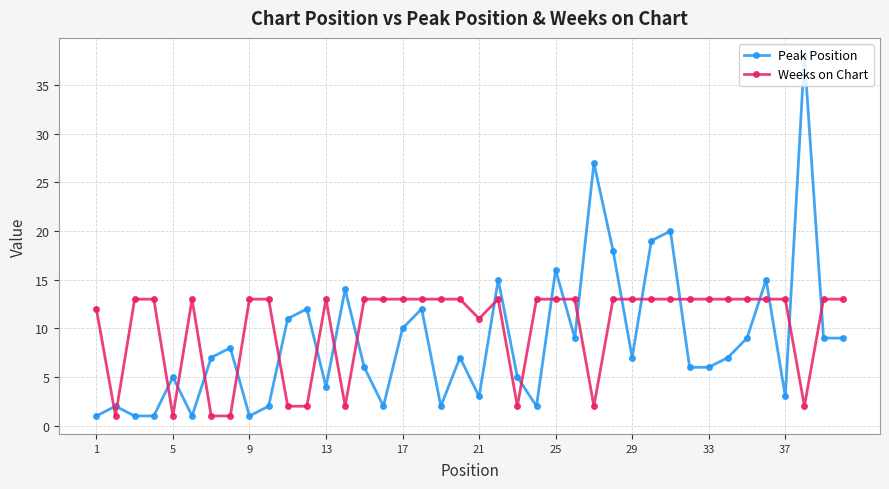

True or false: Weeks on Chart and Peak Position intersect in this chart.

True